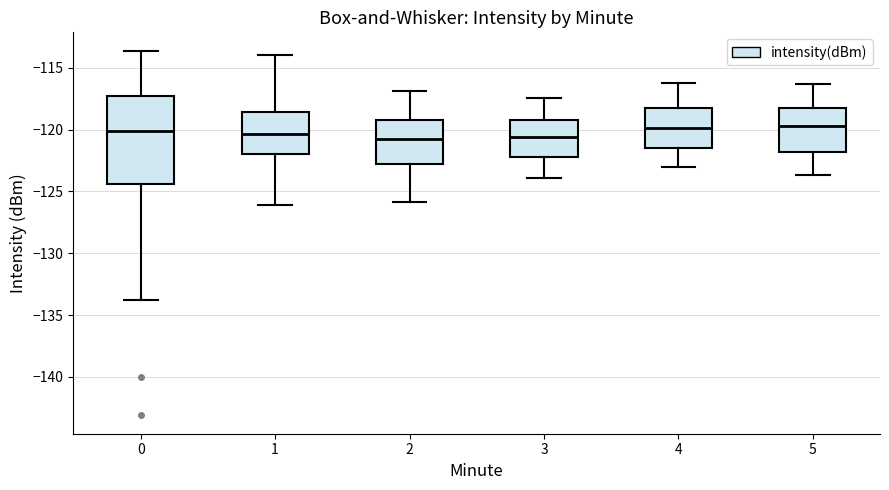

Where does the lower whisker of the box at x = 1 end on the y-axis? The values are not printed on the chart, so give them approximately, as read against the axis.

-126.0